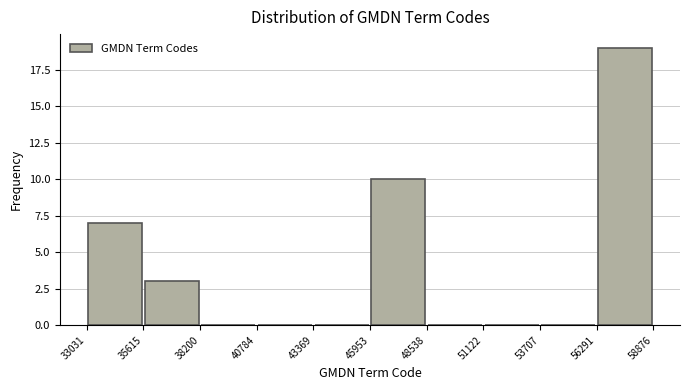

What is the height of the bar covering 33031 to 35615 on the x-axis? The values are not printed on the chart, so give them approximately, as read against the axis.

7